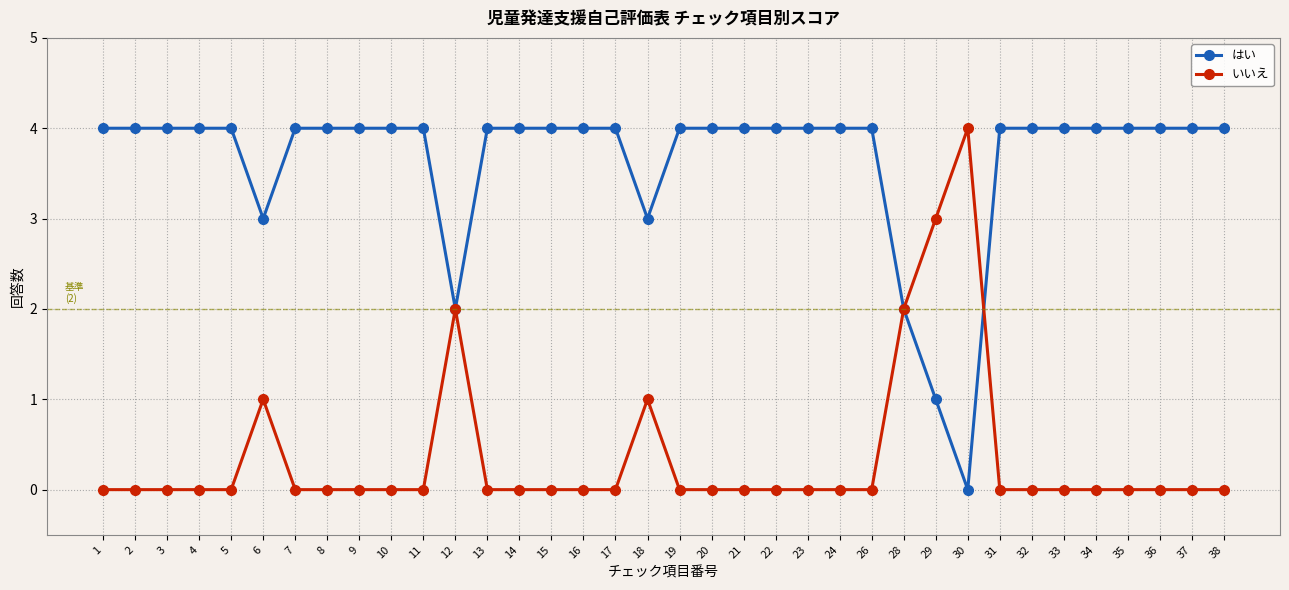

Count the number of data series in this chart.

2